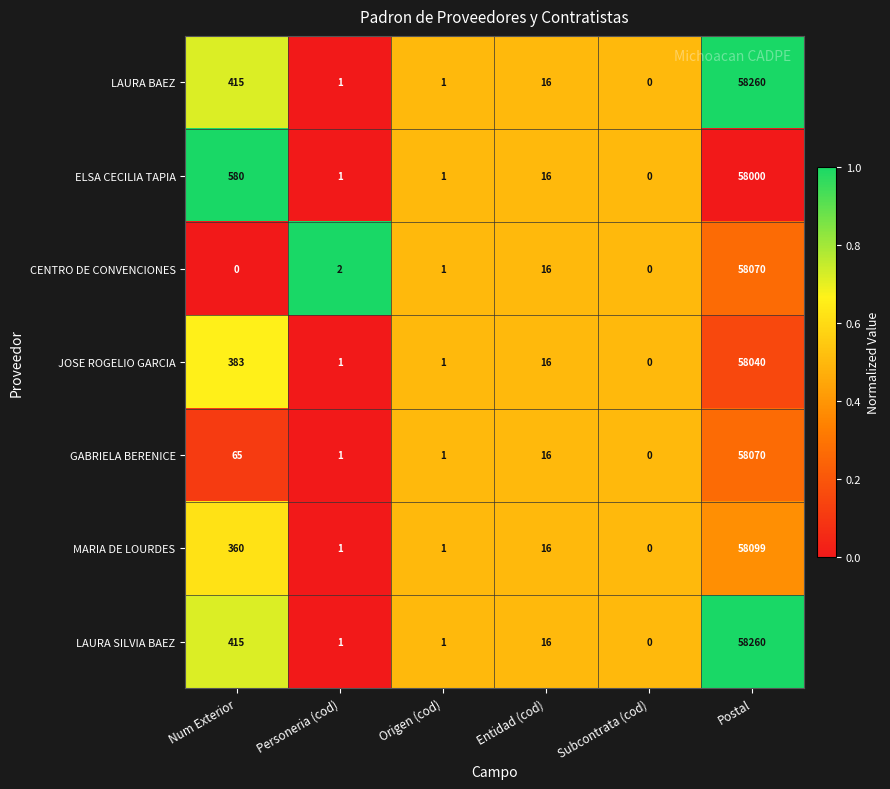

Count the number of categories in the chart.

6